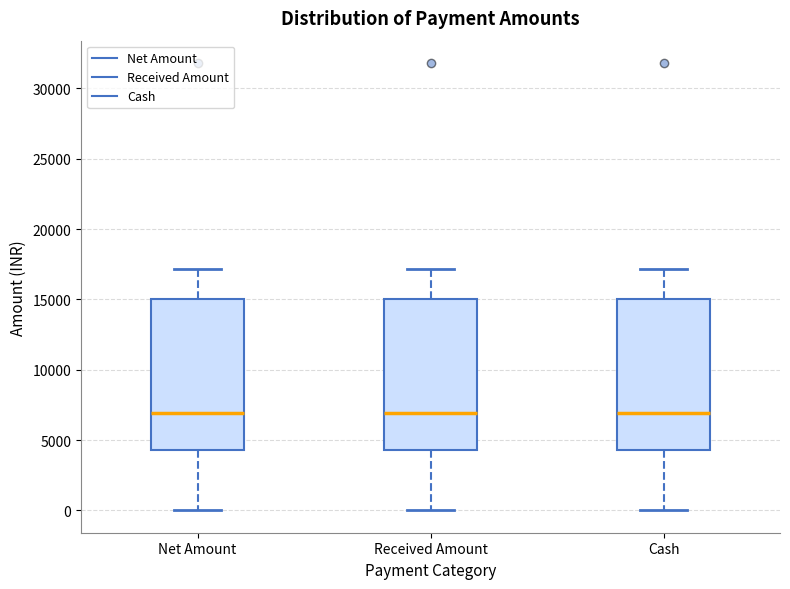

Reading left to right, read every box against the y-axis: the position of its median line, the range the box covers, and the ends of its whiskers. The values are not printed on the chart, so give them approximately, as read against the axis.

Net Amount: median 7000, box 4500 to 15000, whiskers 0 to 17000
Received Amount: median 7000, box 4500 to 15000, whiskers 0 to 17000
Cash: median 7000, box 4500 to 15000, whiskers 0 to 17000